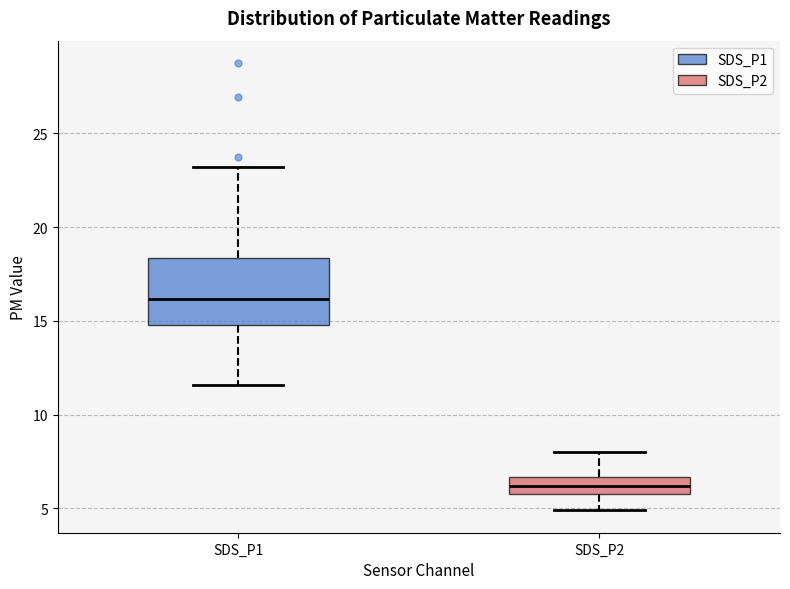

Where does the median line of the box for SDS_P1 sit on the y-axis? The values are not printed on the chart, so give them approximately, as read against the axis.

16.0